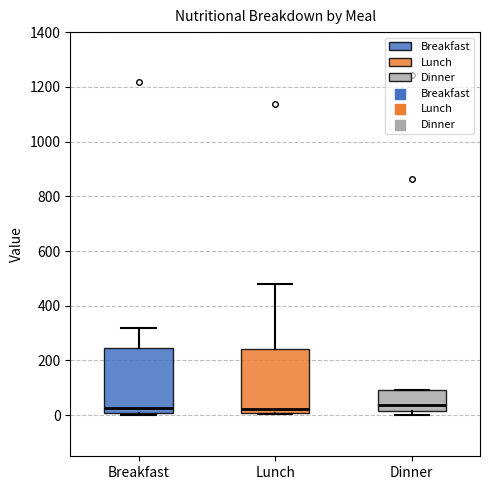

Reading left to right, read every box against the y-axis: the position of its median line, the range the box covers, and the ends of its whiskers. The values are not printed on the chart, so give them approximately, as read against the axis.

Breakfast: median 20, box 0 to 240, whiskers 0 (just below the box's lower edge) to 320
Lunch: median 20, box 0 to 240, whiskers 0 to 480
Dinner: median 40, box 20 to 100, whiskers 0 to 100